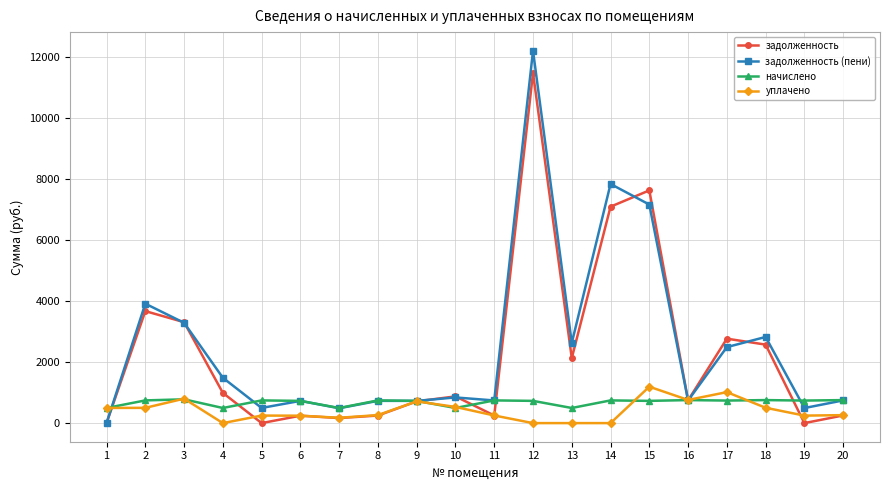

What is the approximate value of задолженность (пени) at 18?

2821.7